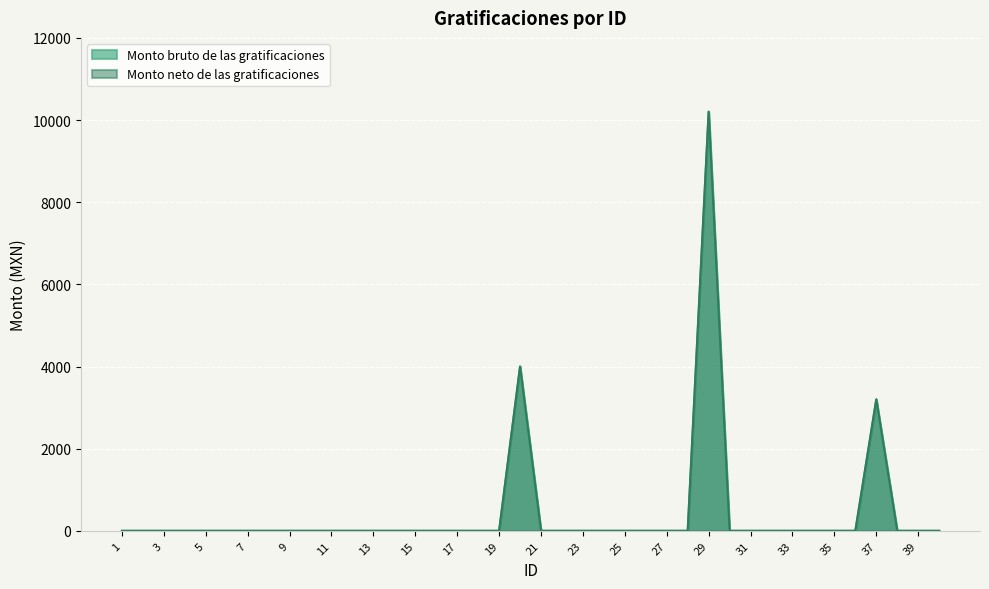

Is it true that Monto bruto de las gratificaciones equals 3200.0 at 37?

True